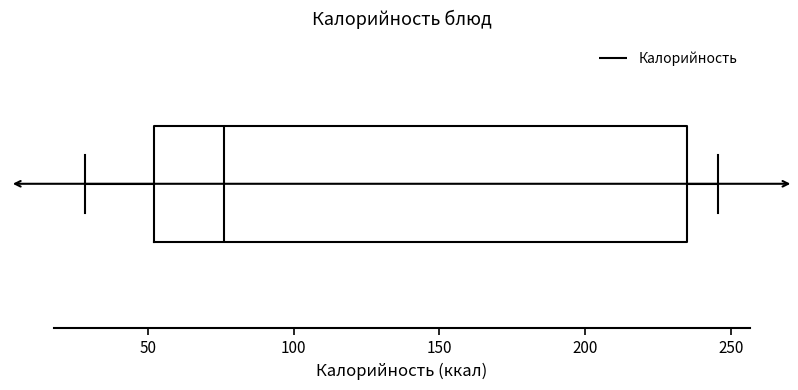

Read this box plot against the x-axis: the position of the median line, the range covered by the box, and the ends of both whiskers. The values are not printed on the chart, so give them approximately, as read against the axis.

median 75, box 50 to 235, whiskers 30 to 245